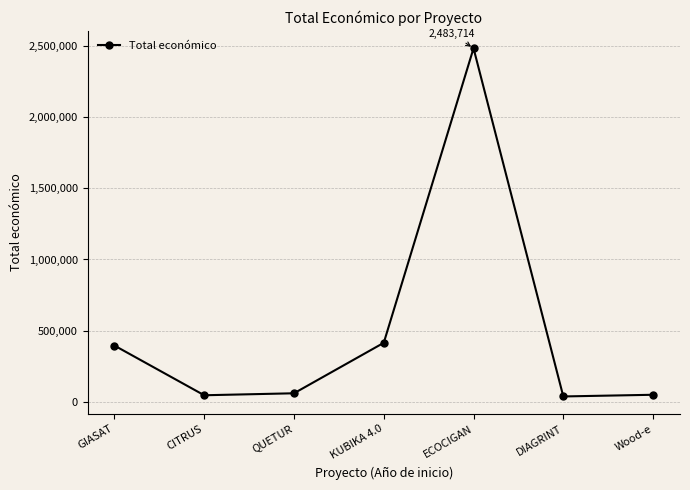

How many points are higher than both their immediate neighbors (excluding endpoints)?

1